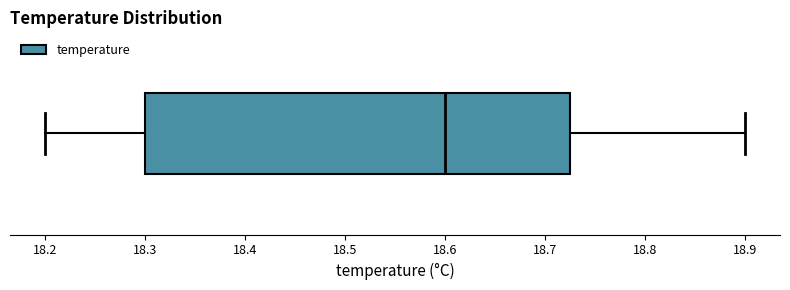

Where does the right whisker of the box end on the x-axis? The values are not printed on the chart, so give them approximately, as read against the axis.

18.90